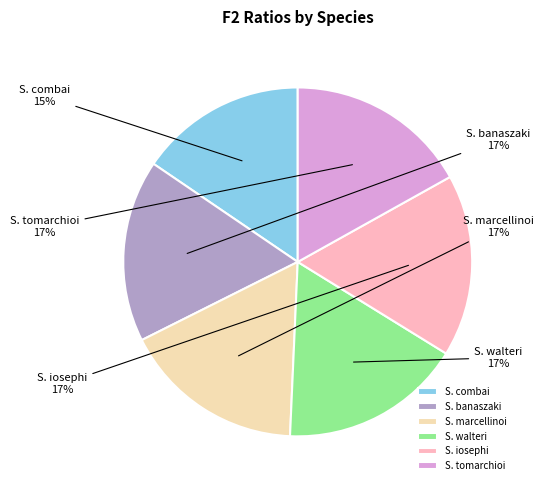

To the nearest percent, what is the average slice percentage?

17%